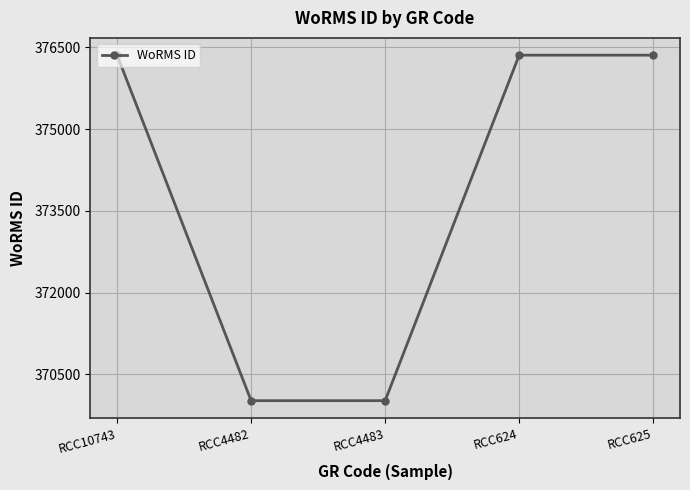

What is the sum of all values?

1869109